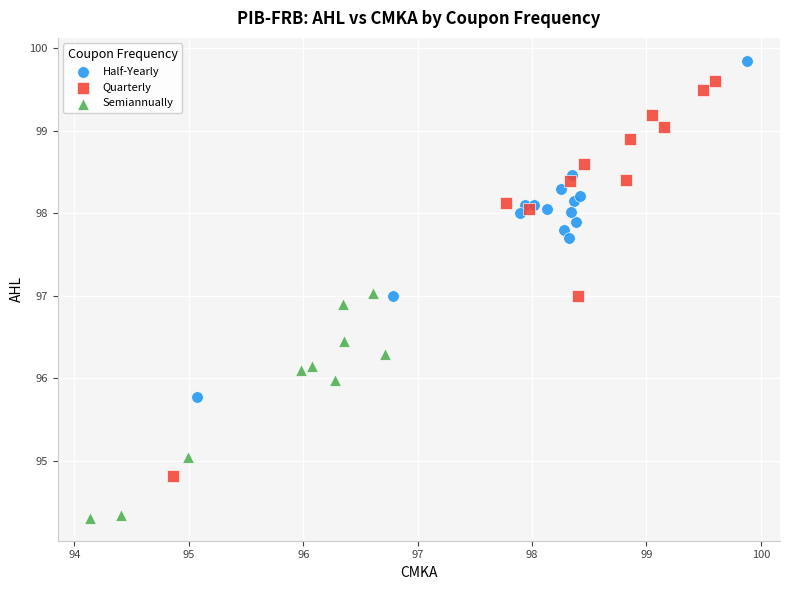

Which series has the largest Y range (max minus min)?

Quarterly